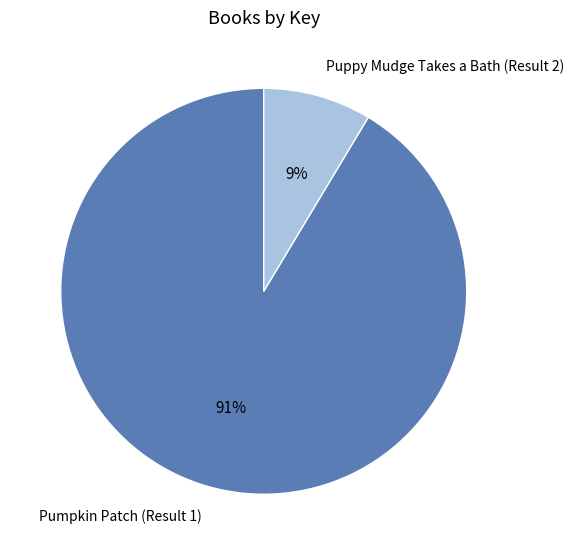

To the nearest percent, what is the combined percentage of Puppy Mudge Takes a Bath (Result 2) and Pumpkin Patch (Result 1)?

100%